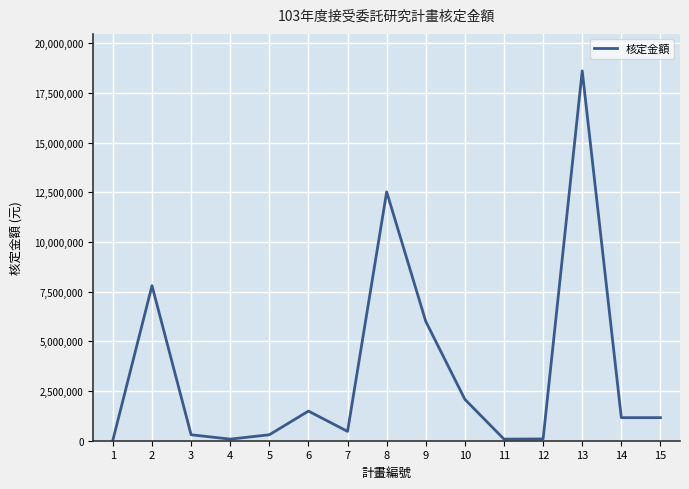

The value at 2 is 7800000. True or false?

True